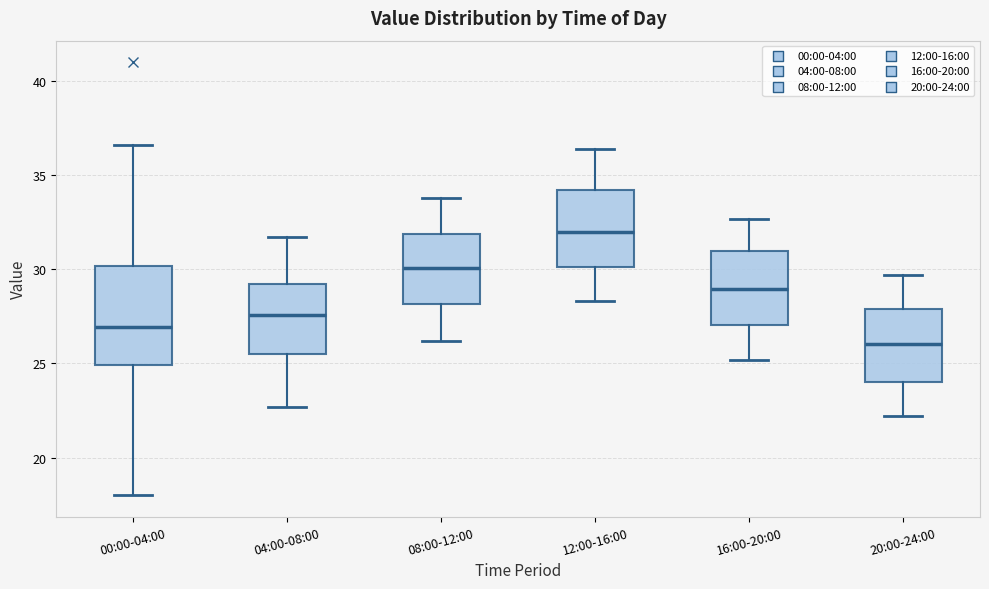

Reading left to right, read every box against the y-axis: the position of its median line, the range the box covers, and the ends of its whiskers. The values are not printed on the chart, so give them approximately, as read against the axis.

00:00-04:00: median 27.0, box 25.0 to 30.0, whiskers 18.0 to 36.5
04:00-08:00: median 27.5, box 25.5 to 29.0, whiskers 22.5 to 31.5
08:00-12:00: median 30.0, box 28.0 to 32.0, whiskers 26.0 to 34.0
12:00-16:00: median 32.0, box 30.0 to 34.0, whiskers 28.5 to 36.5
16:00-20:00: median 29.0, box 27.0 to 31.0, whiskers 25.0 to 32.5
20:00-24:00: median 26.0, box 24.0 to 28.0, whiskers 22.0 to 29.5